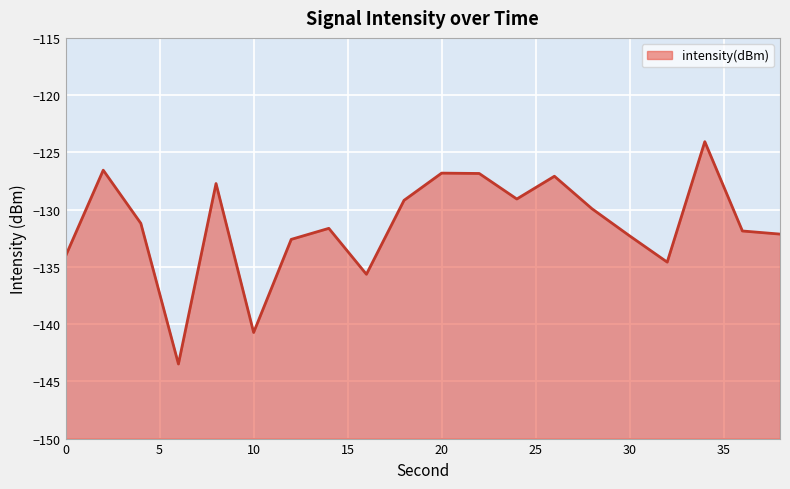

How many data points are above -131?

9